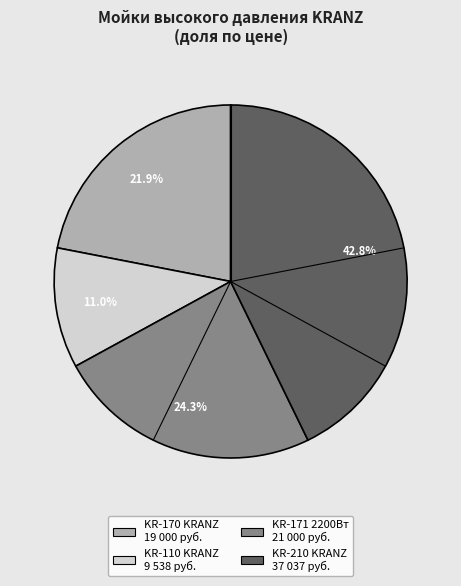

Is there a majority slice in this chart?

No